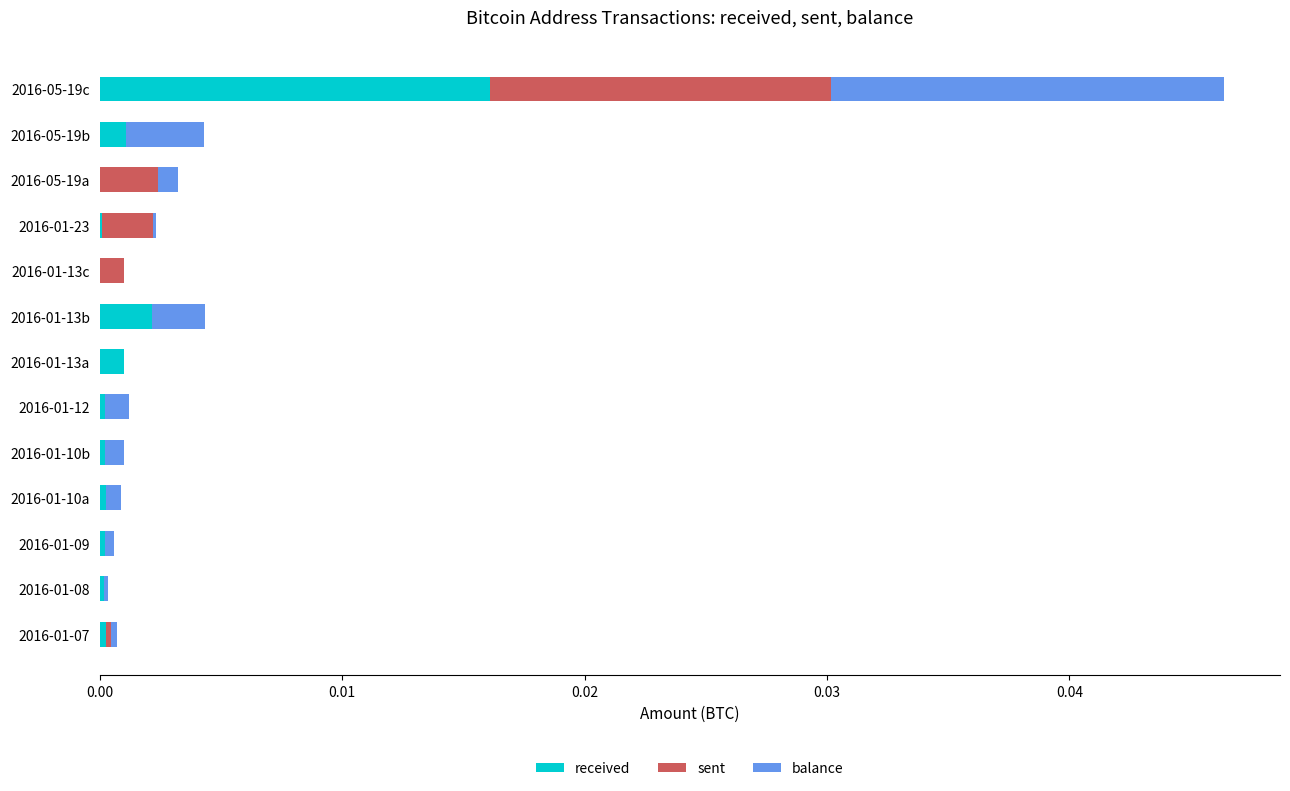

The received series shows 0.0 at 2016-05-19b. True or false?

True